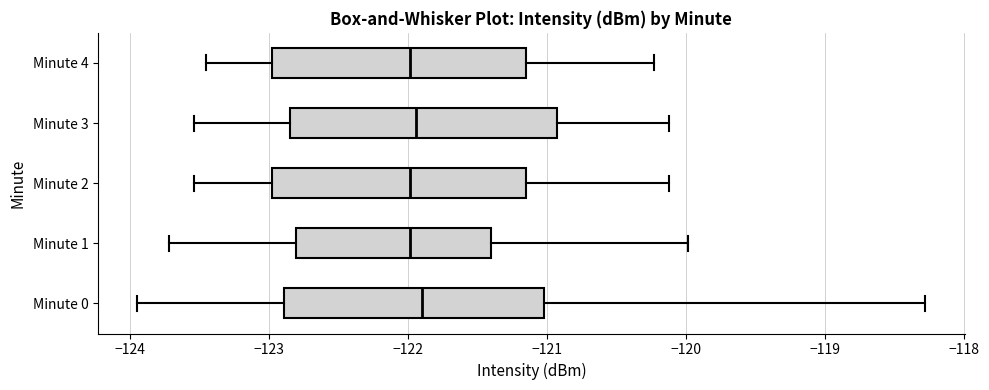

Where does the median line of the box for Minute 4 sit on the x-axis? The values are not printed on the chart, so give them approximately, as read against the axis.

-122.0